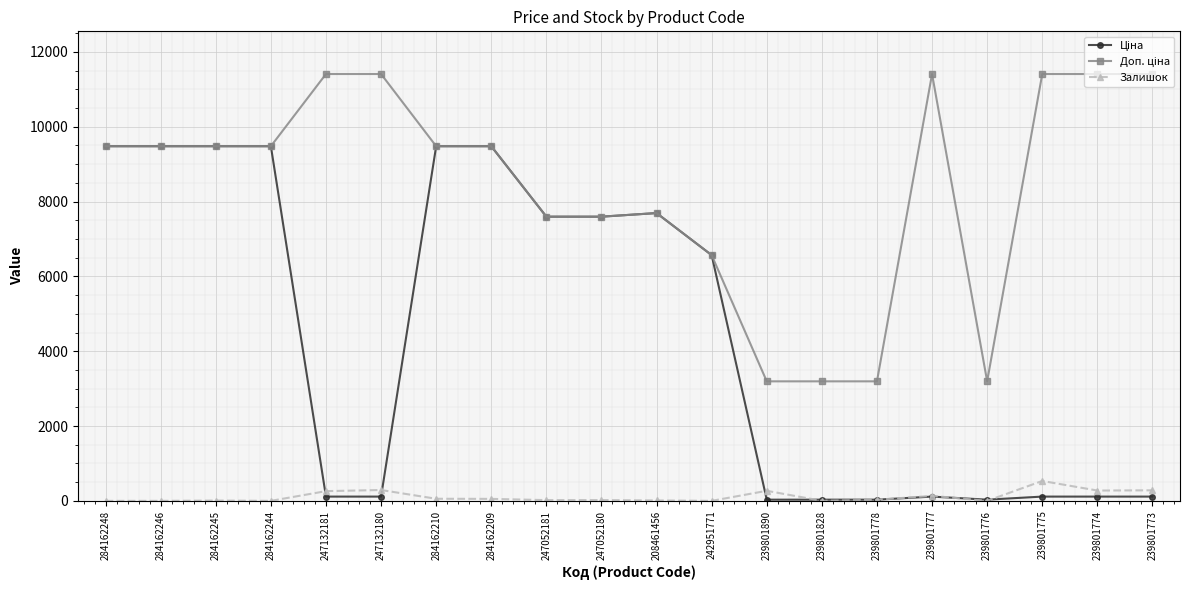

What is the spread (max minus min) of values at 239801778?

3165.0